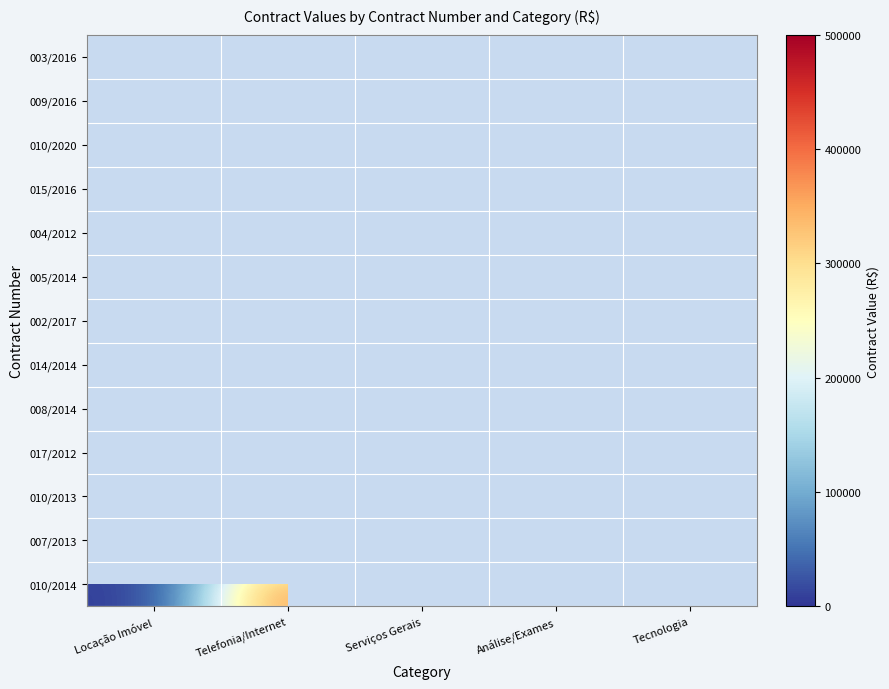

Which series has the widest spread of values?

010/2014